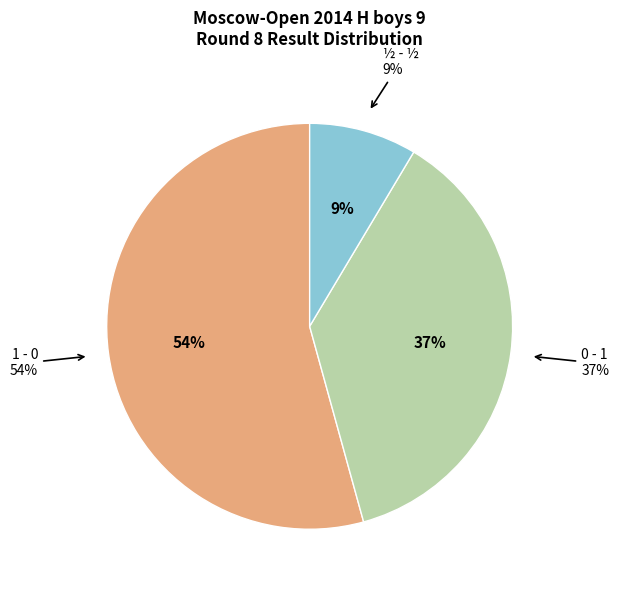

Between ½ - ½ and 1 - 0, which is larger?

1 - 0